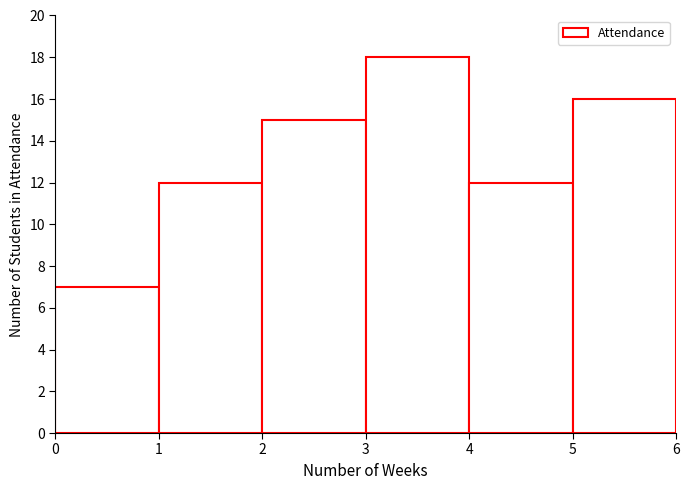

Reading left to right, transcribe this chart: for each bar, give the range it covers on the x-axis and its height. The values are not printed on the chart, so give them approximately, as read against the axis.

0 to 1: 7
1 to 2: 12
2 to 3: 15
3 to 4: 18
4 to 5: 12
5 to 6: 16